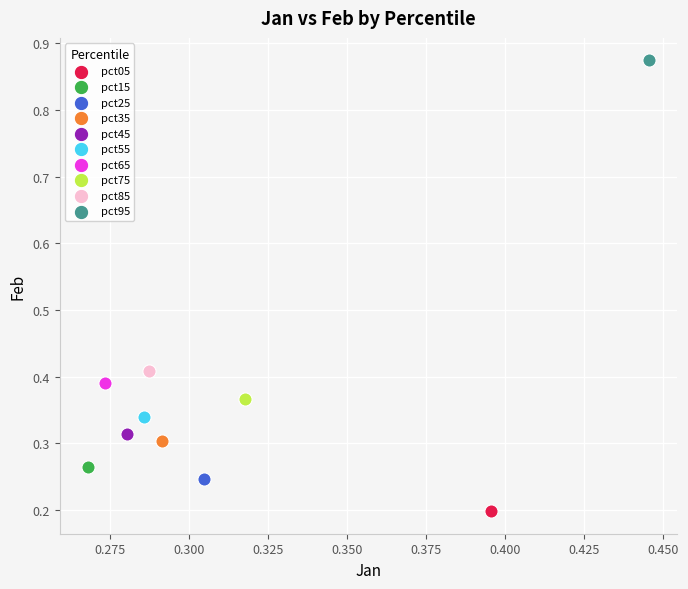

Which series reaches the minimum Y coordinate?

pct05